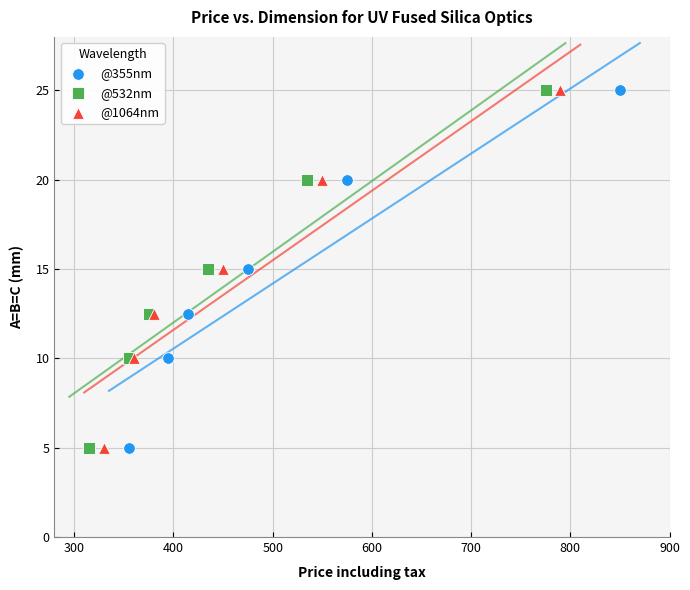

What are all the series names shown in the legend?

@355nm, @532nm, @1064nm